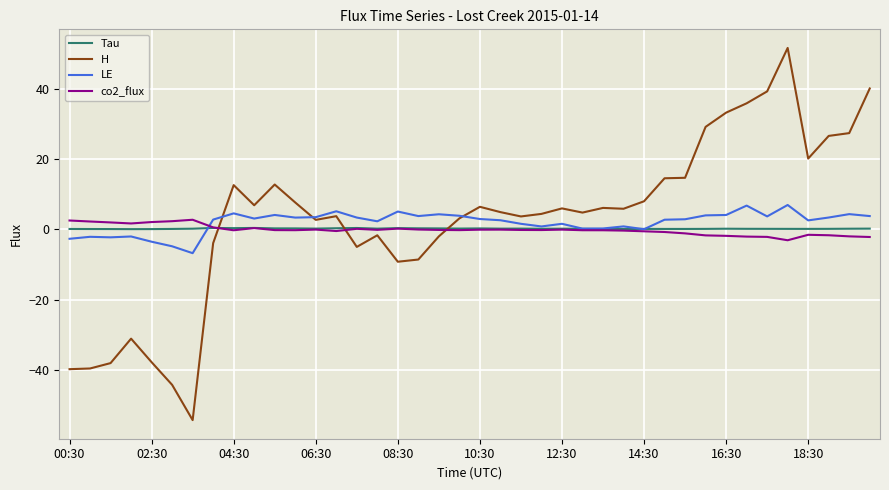

What is the maximum value for co2_flux?

2.7